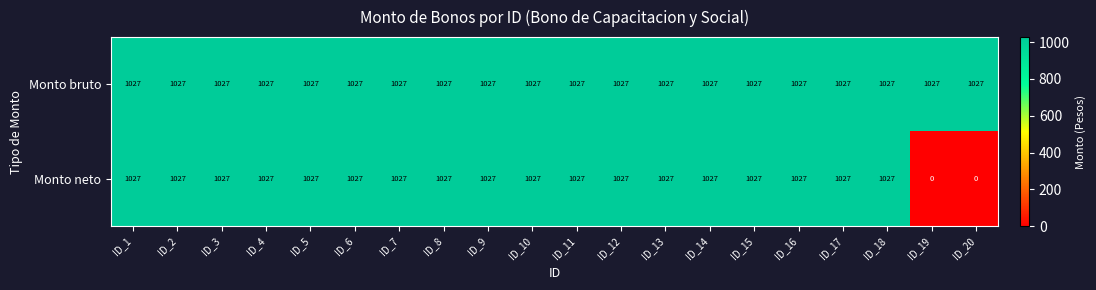

The Monto bruto series shows 1827 at ID_10. True or false?

False